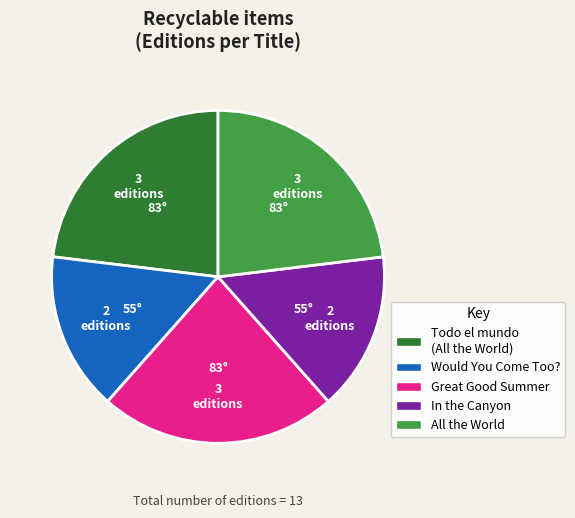

What is the ratio of the value at Todo el mundo (All the World) to the value at Great Good Summer?

1.0